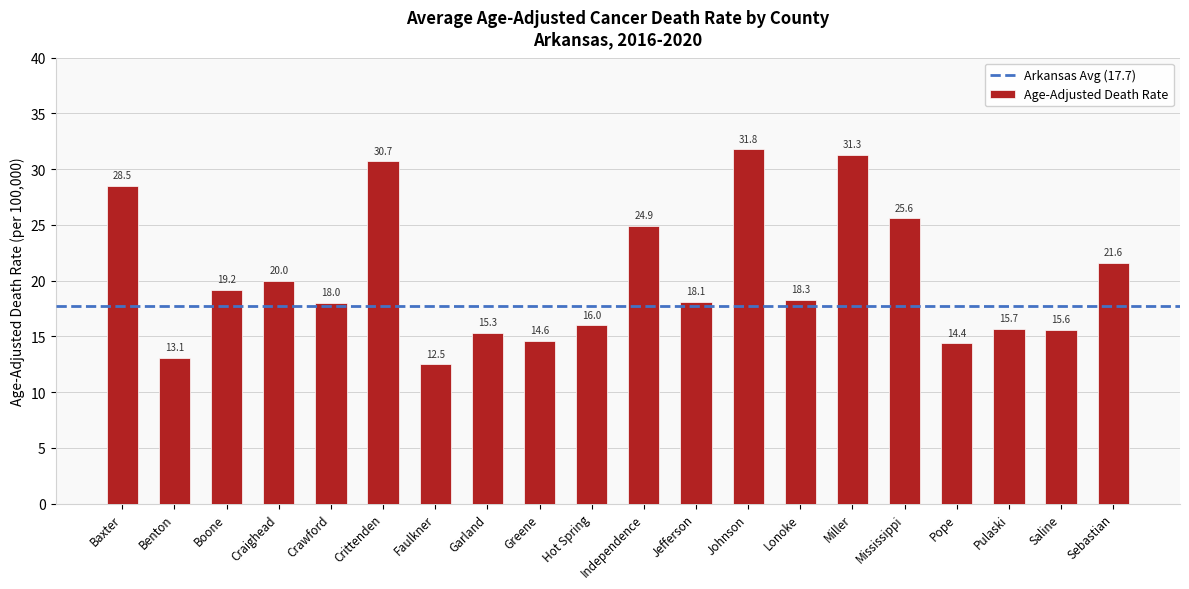

Count the number of data series in this chart.

1